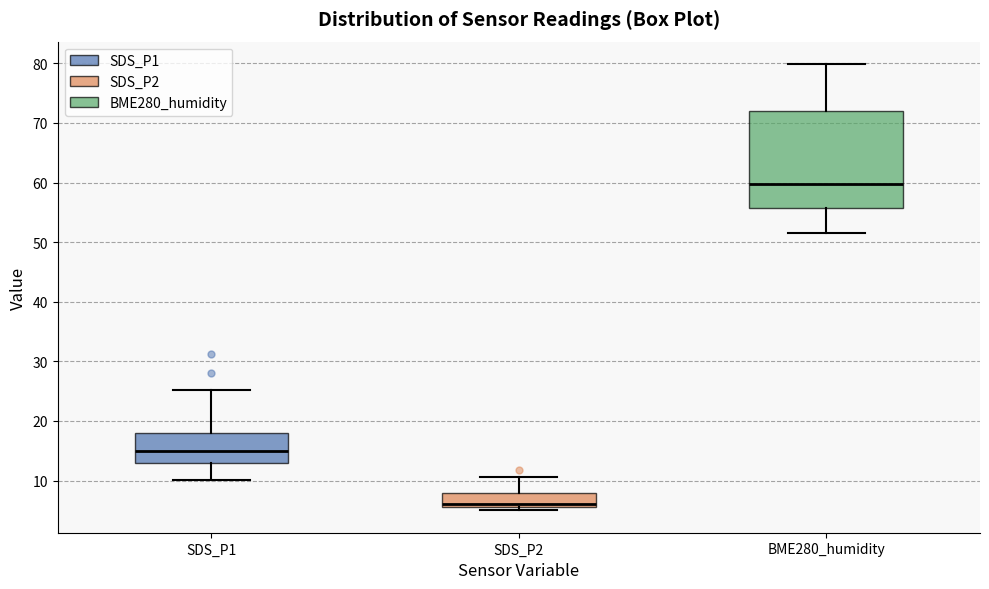

Which box is the tallest, from its lower edge to its upper edge?

BME280_humidity